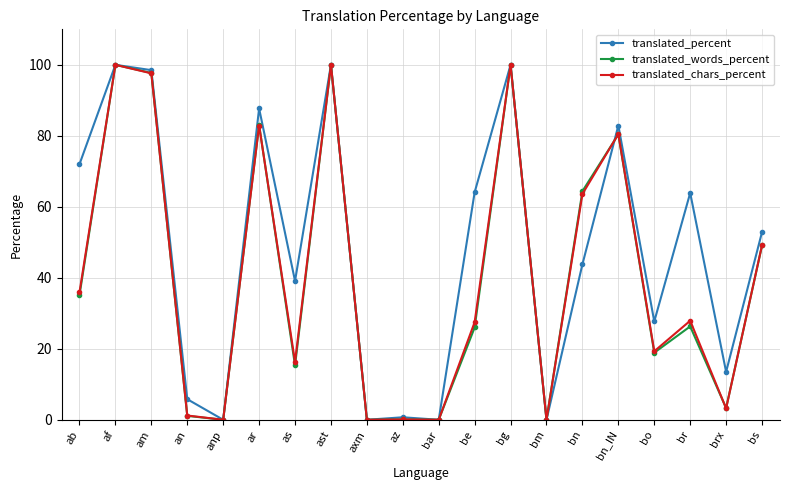

Is it true that translated_chars_percent equals 0.0 at bm?

True